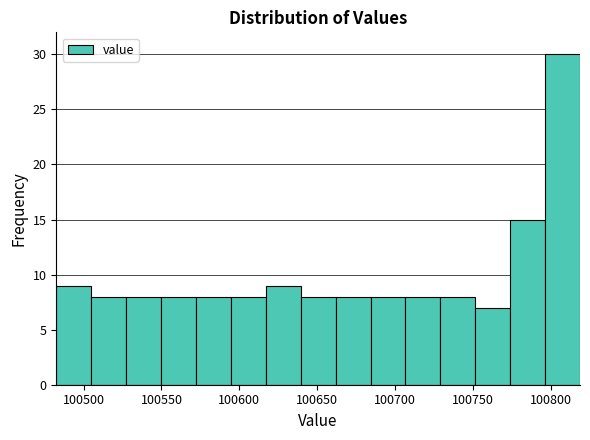

Which range on the x-axis has the tallest bar?

100795 to 100820